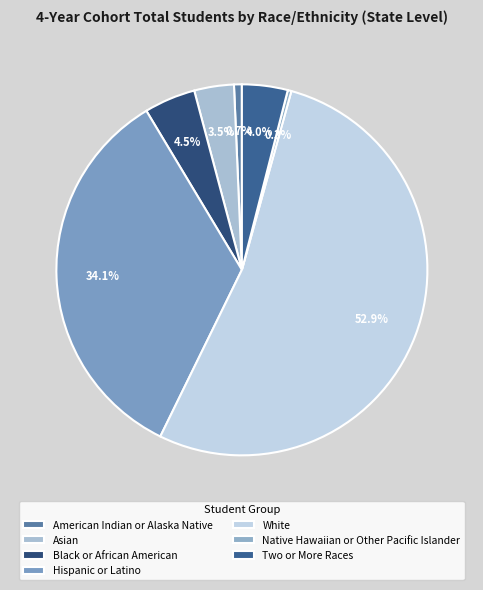

Rank the categories by value from highest to lowest.

White, Hispanic or Latino, Black or African American, Two or More Races, Asian, American Indian or Alaska Native, Native Hawaiian or Other Pacific Islander